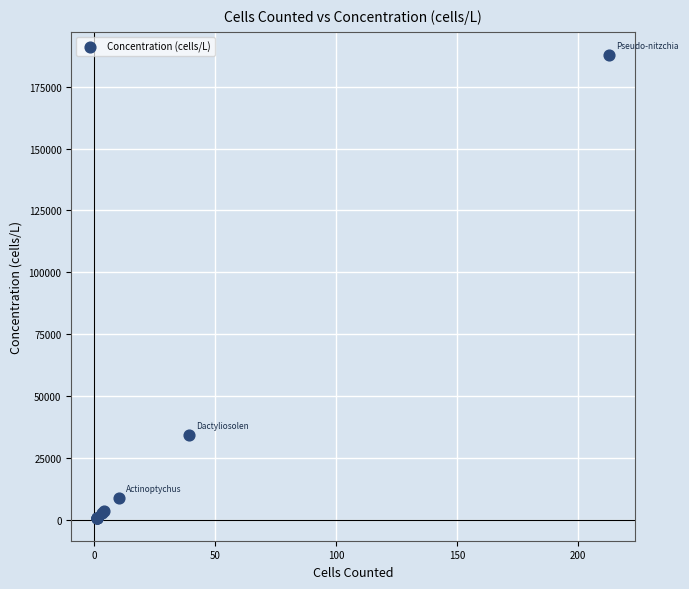

What Y value in the scatter plot is closest to 94356?

34391.5